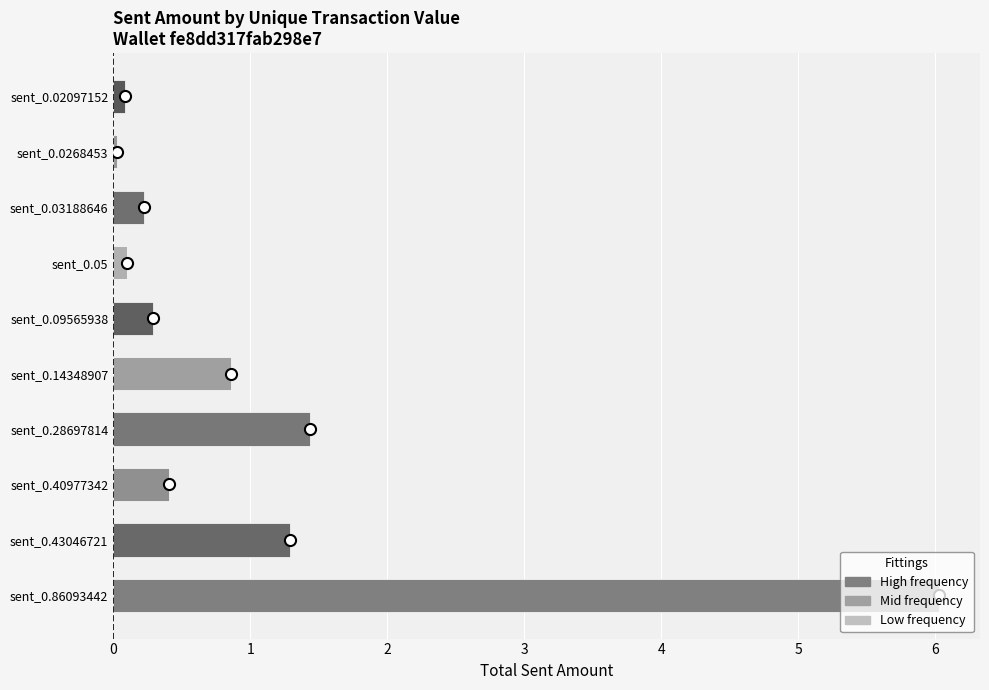

Between sent_0.43046721 and sent_0.28697814, which is larger?

sent_0.28697814